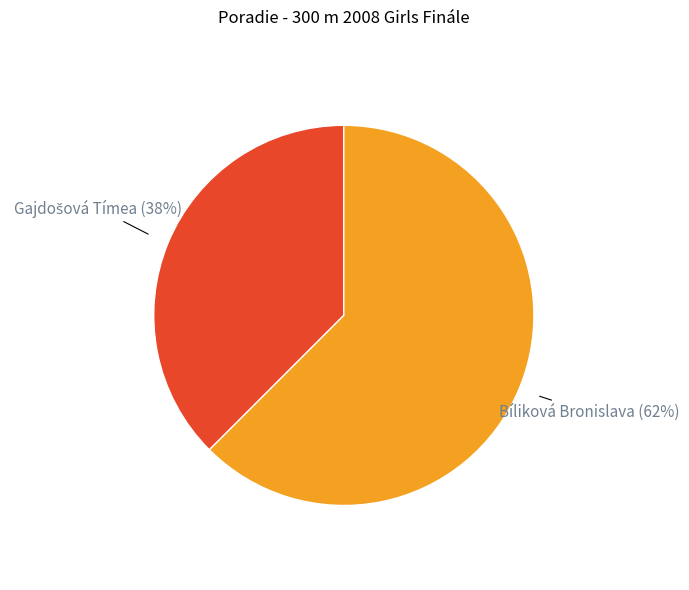

To the nearest percent, what is the average slice percentage?

50%